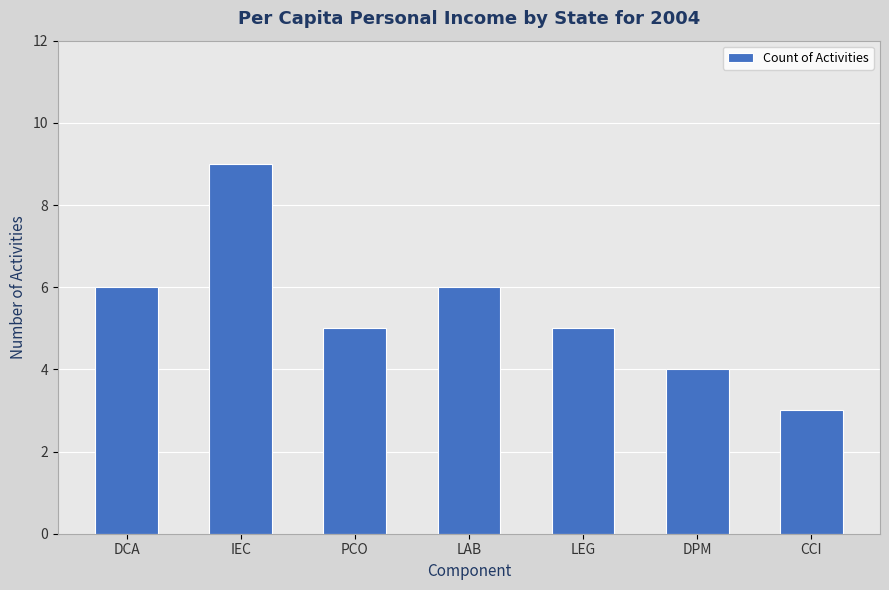

Read the value at LAB.

6